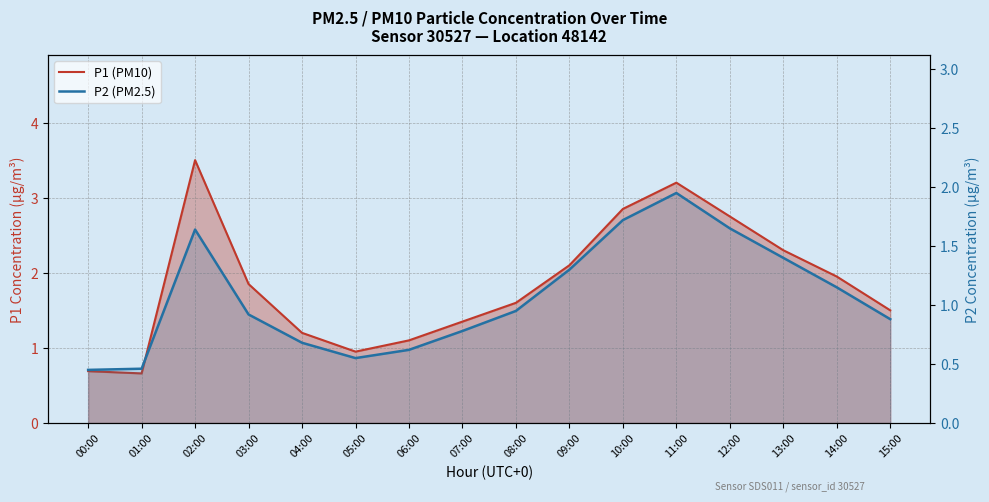

At which category is the sum across all series the highest?

11:00